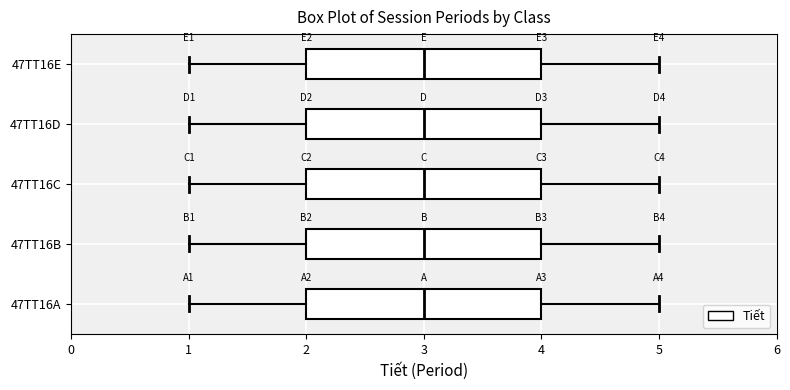

Reading bottom to top, read every box against the x-axis: the position of its median line, the range the box covers, and the ends of its whiskers. The values are not printed on the chart, so give them approximately, as read against the axis.

47TT16A: median 3, box 2 to 4, whiskers 1 to 5
47TT16B: median 3, box 2 to 4, whiskers 1 to 5
47TT16C: median 3, box 2 to 4, whiskers 1 to 5
47TT16D: median 3, box 2 to 4, whiskers 1 to 5
47TT16E: median 3, box 2 to 4, whiskers 1 to 5